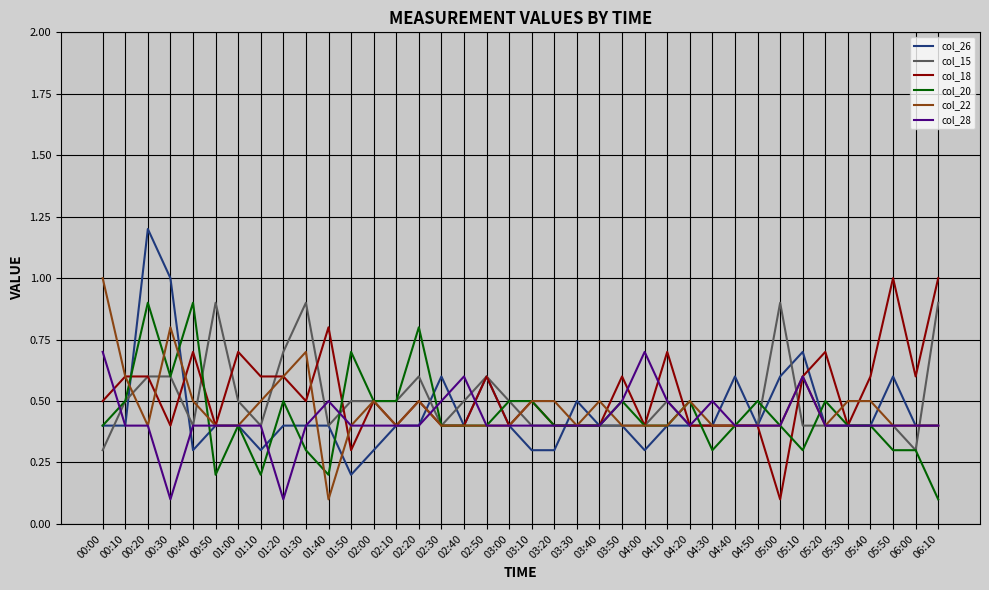

What is the maximum value for col_15?

0.9